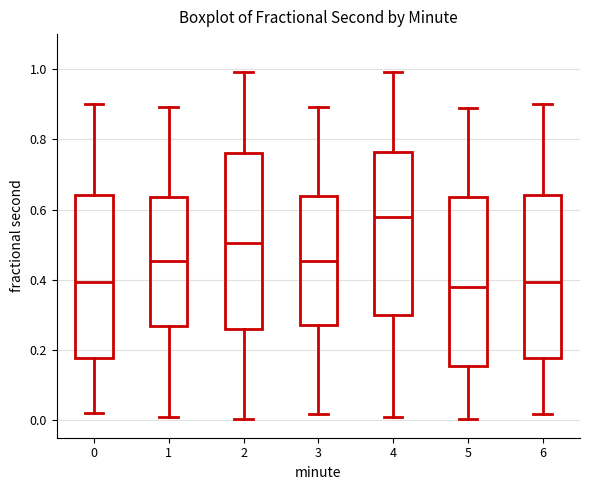

Reading left to right, transcribe this box plot: for each box, give where its median line is, the range the box spans, and where its two whiskers end, as read against the y-axis. The values are not printed on the chart, so give them approximately, as read against the axis.

0: median 0.40, box 0.18 to 0.64, whiskers 0.02 to 0.90
1: median 0.46, box 0.26 to 0.64, whiskers 0.00 to 0.90
2: median 0.50, box 0.26 to 0.76, whiskers 0.00 to 1.00
3: median 0.46, box 0.28 to 0.64, whiskers 0.02 to 0.90
4: median 0.58, box 0.30 to 0.76, whiskers 0.00 to 1.00
5: median 0.38, box 0.16 to 0.64, whiskers 0.00 to 0.88
6: median 0.40, box 0.18 to 0.64, whiskers 0.02 to 0.90